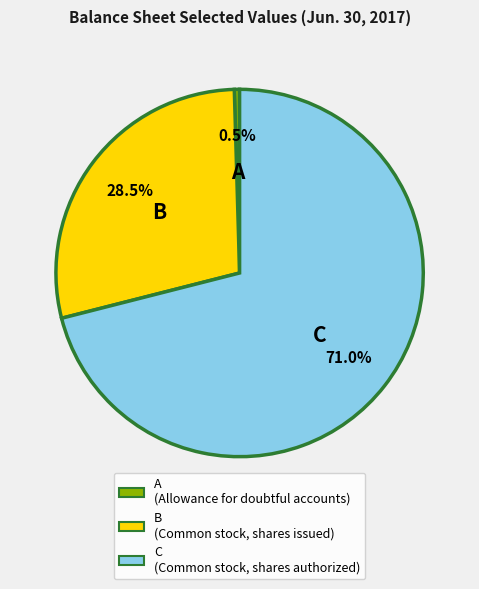

Is there a majority slice in this chart?

Yes